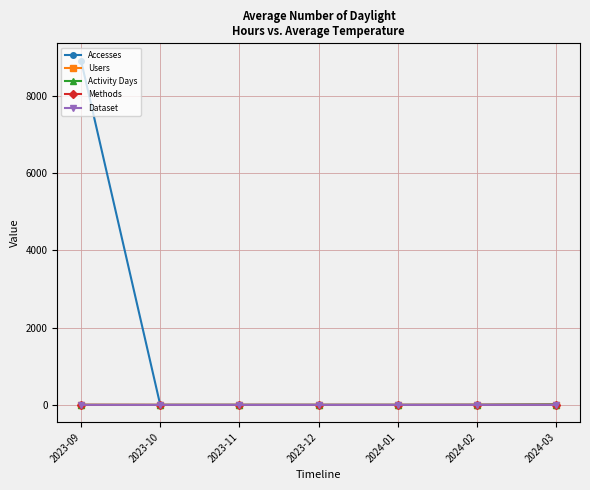

Is this an area chart (filled region under the line)?

No